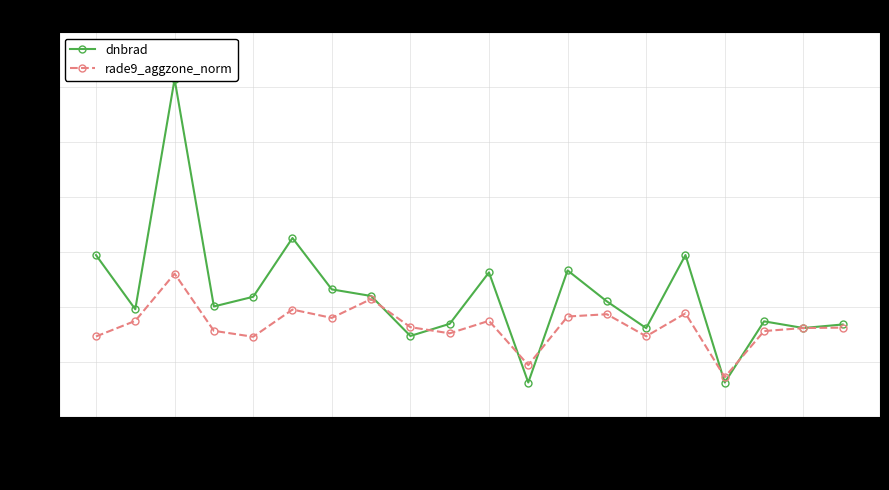

True or false: rade9_aggzone_norm has more than 0 interior local peaks.

True